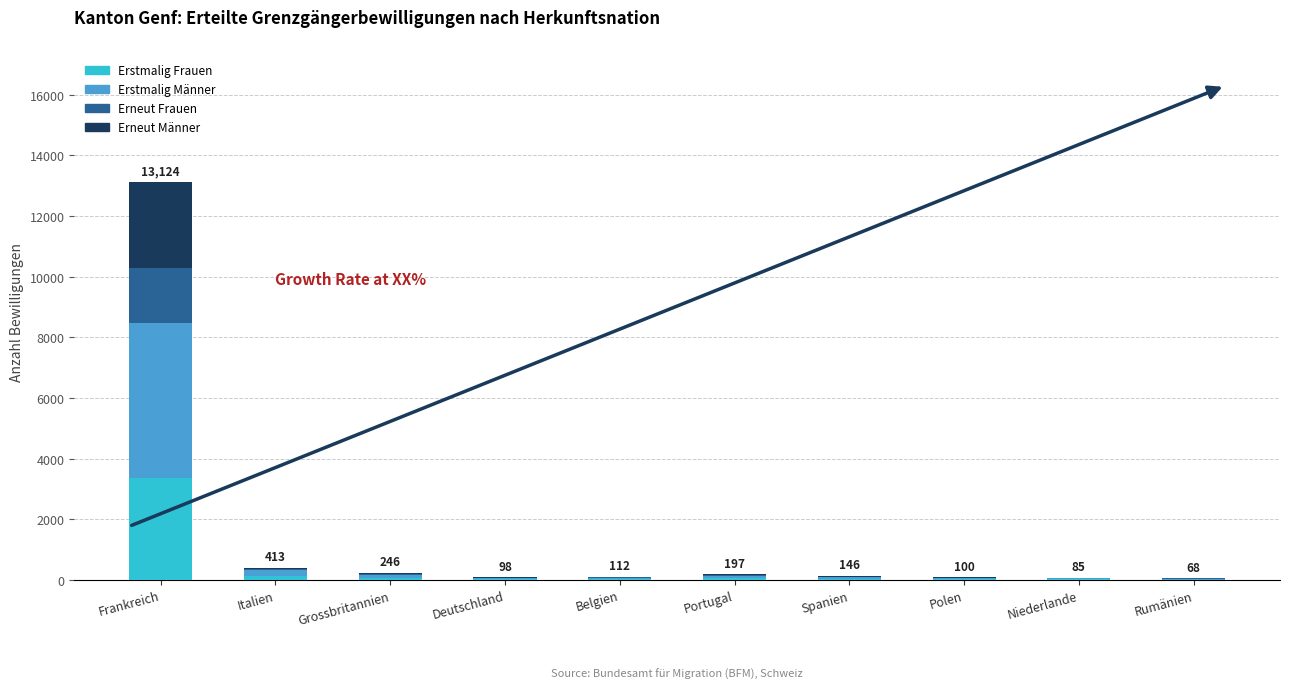

Read the Erstmalig Frauen value at Frankreich, to the nearest 100.

3400